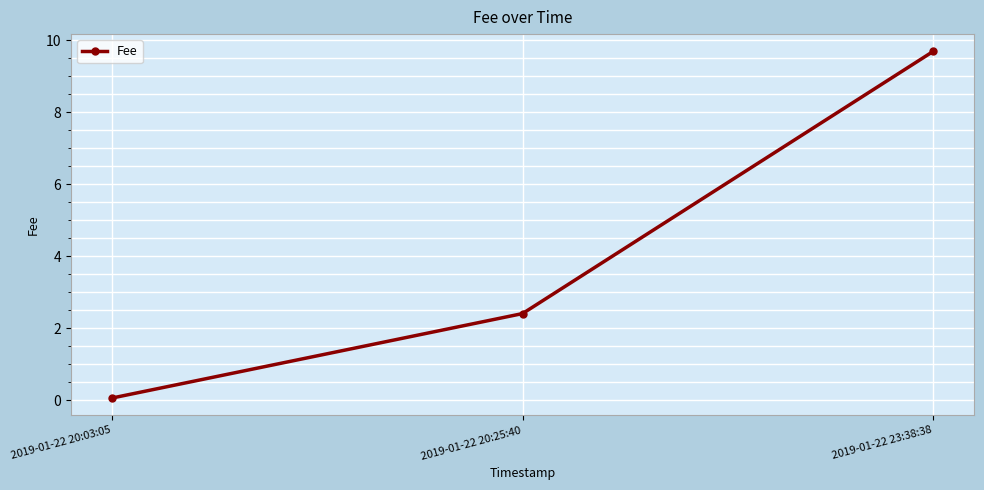

What is the difference between the second highest and minimum values?

2.3